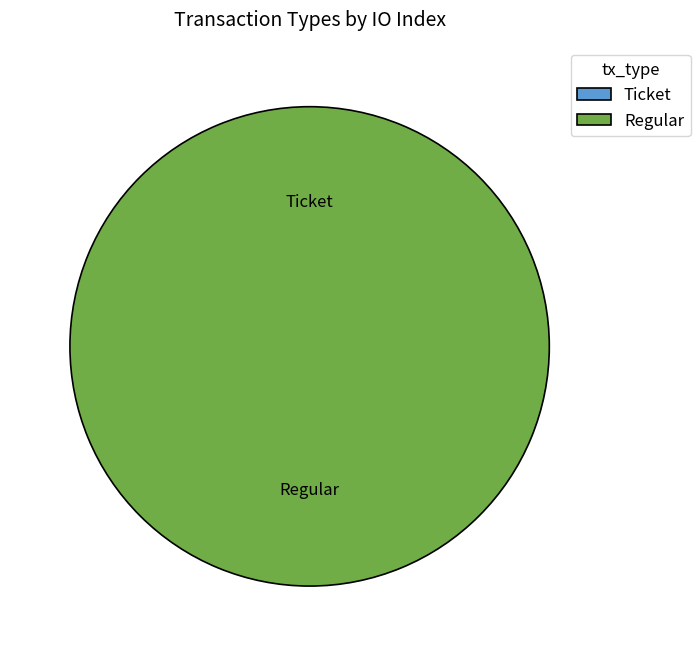

Is it true that Ticket is 7% of the pie?

False